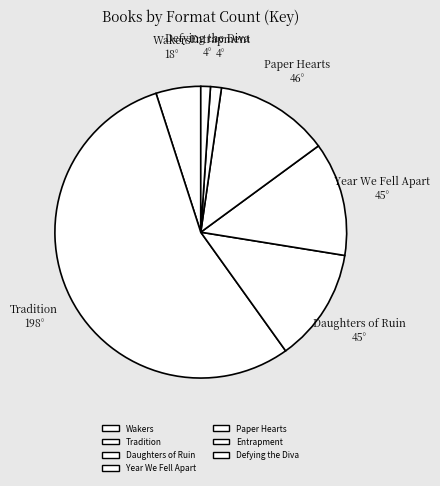

Does Tradition account for over 50% of the chart?

Yes